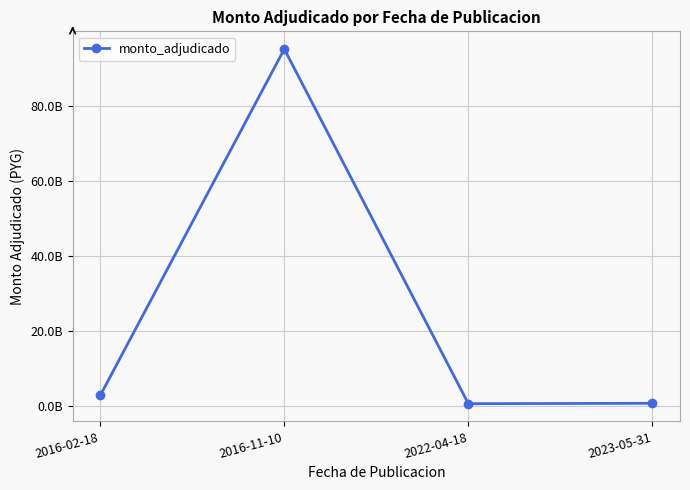

Is this an area chart (filled region under the line)?

No